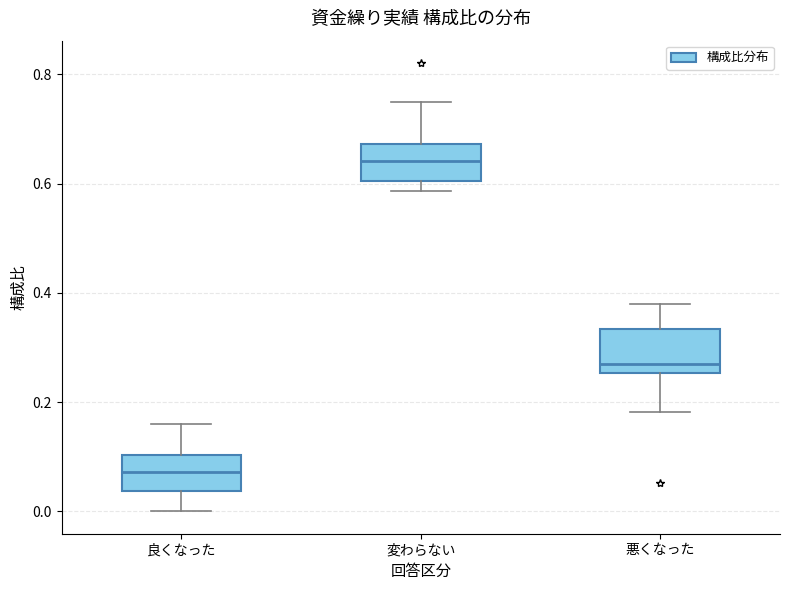

Where is the lower edge of the box for 変わらない on the y-axis? The values are not printed on the chart, so give them approximately, as read against the axis.

0.60